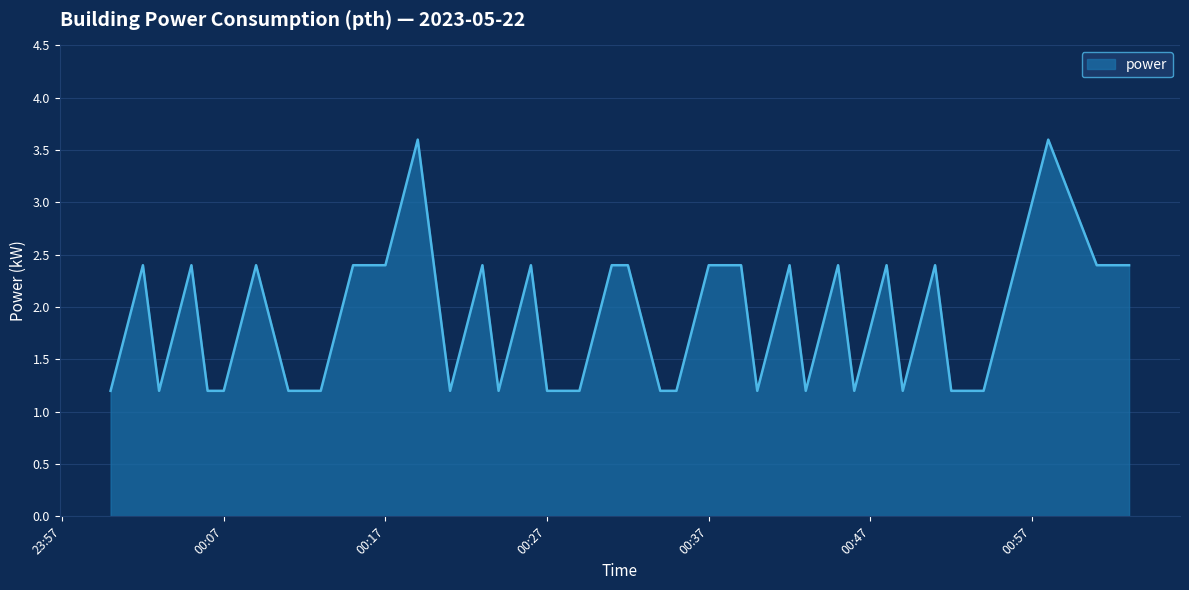

What is the maximum value shown in the chart?

3.6